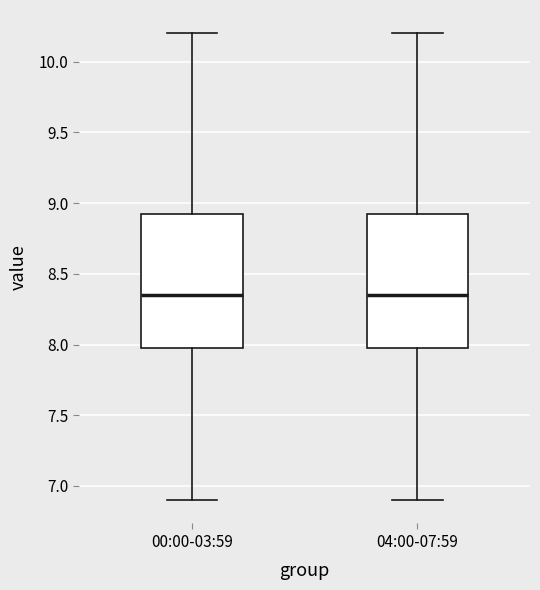

Reading left to right, read every box against the y-axis: the position of its median line, the range the box covers, and the ends of its whiskers. The values are not printed on the chart, so give them approximately, as read against the axis.

00:00-03:59: median 8.35, box 8.00 to 8.95, whiskers 6.90 to 10.20
04:00-07:59: median 8.35, box 8.00 to 8.95, whiskers 6.90 to 10.20